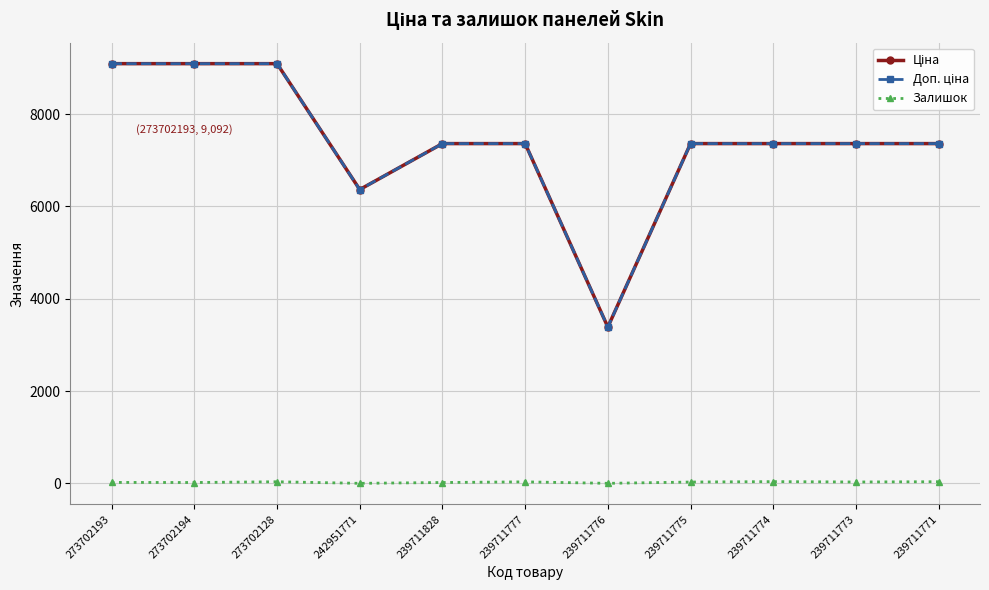

What is the greatest value displayed?

9092.0